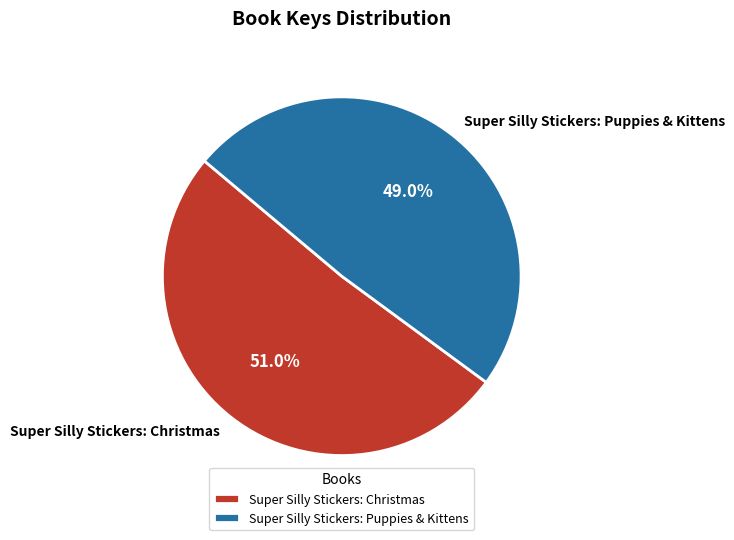

Rank the categories by value from lowest to highest.

Super Silly Stickers: Puppies & Kittens, Super Silly Stickers: Christmas